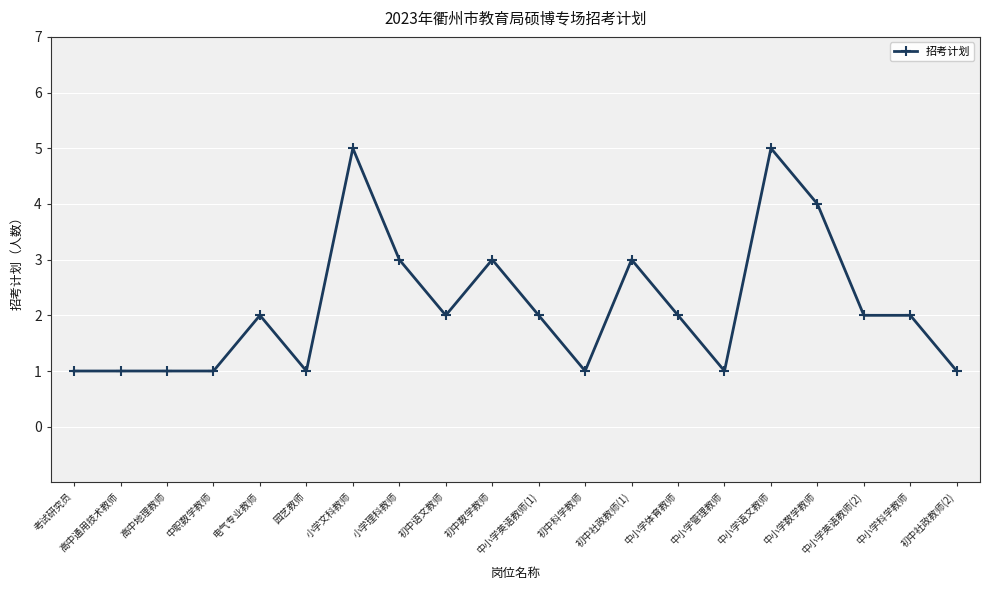

What is the maximum value shown in the chart?

5